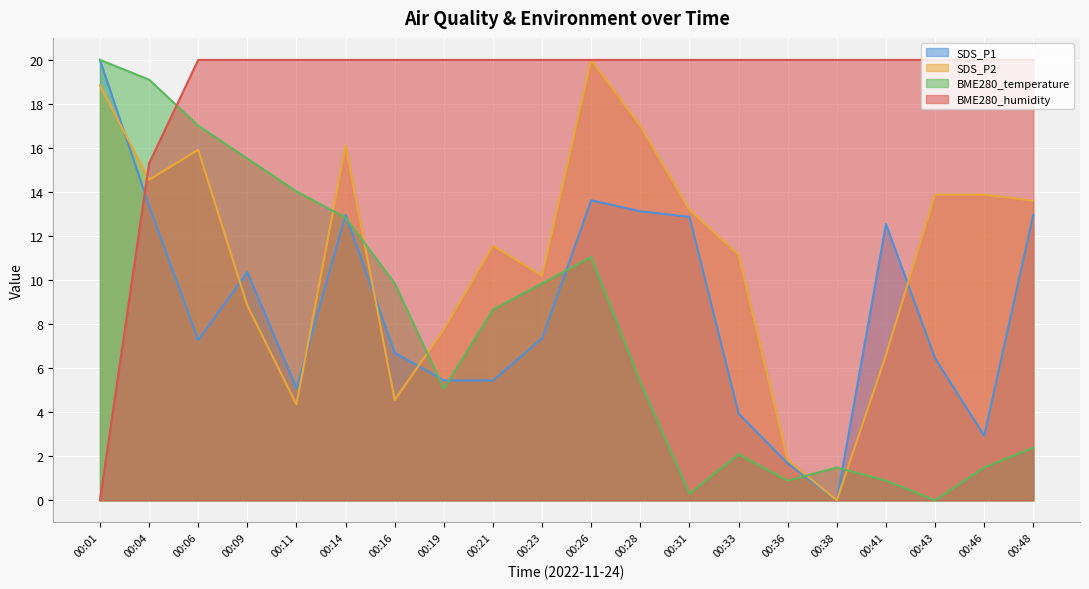

What is the total value across all series at 00:14?

61.9